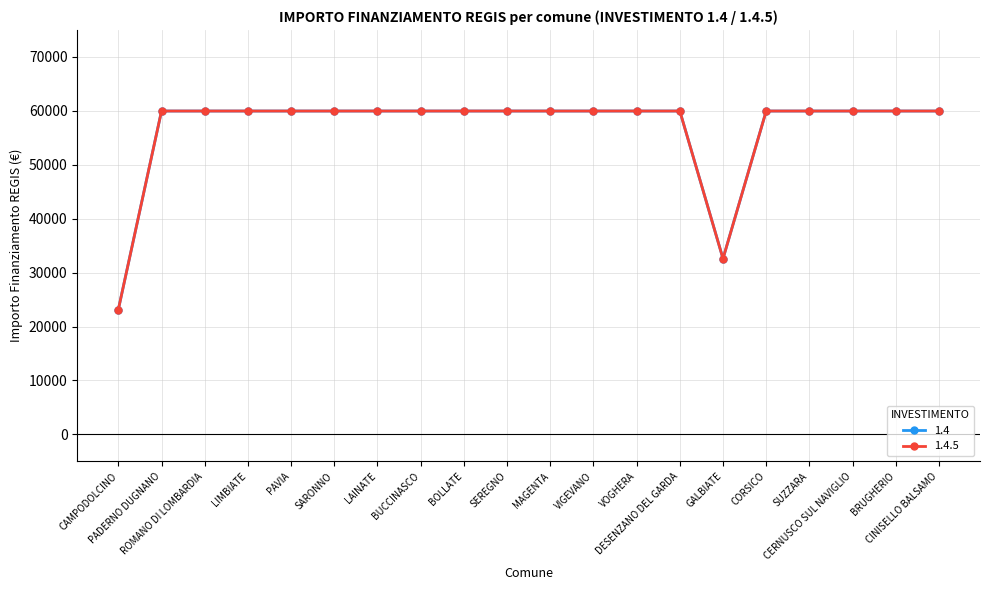

Is this an area chart (filled region under the line)?

No